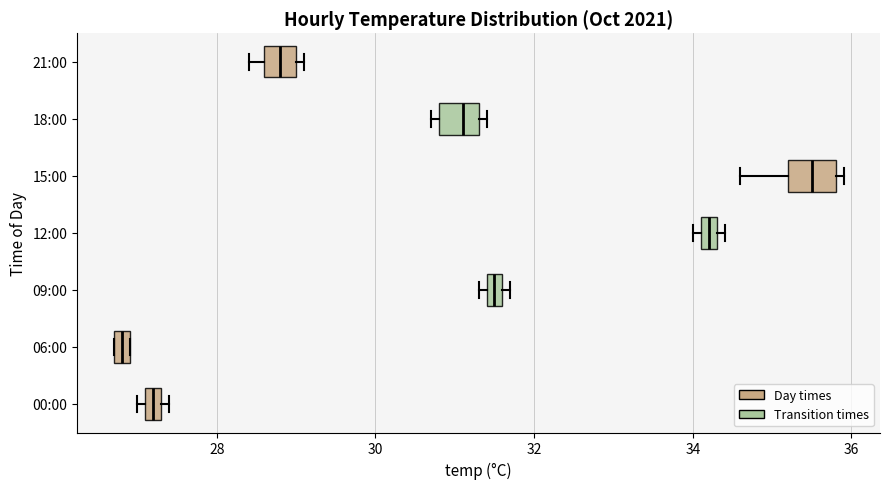

Which box has the furthest to the right median line?

15:00